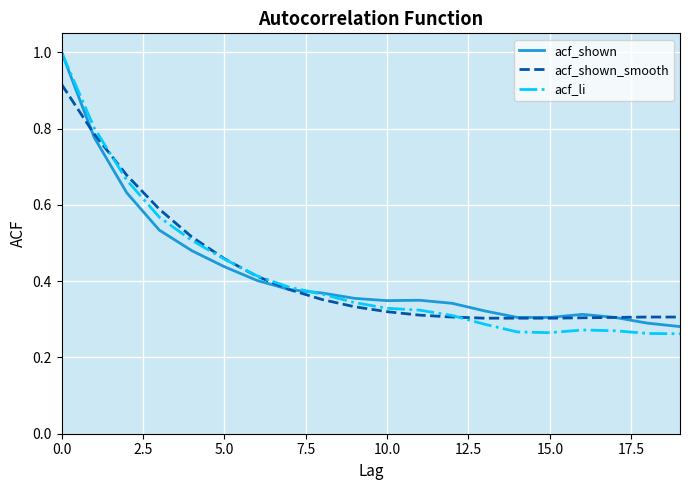

Which series has the largest range (max minus min)?

acf_li